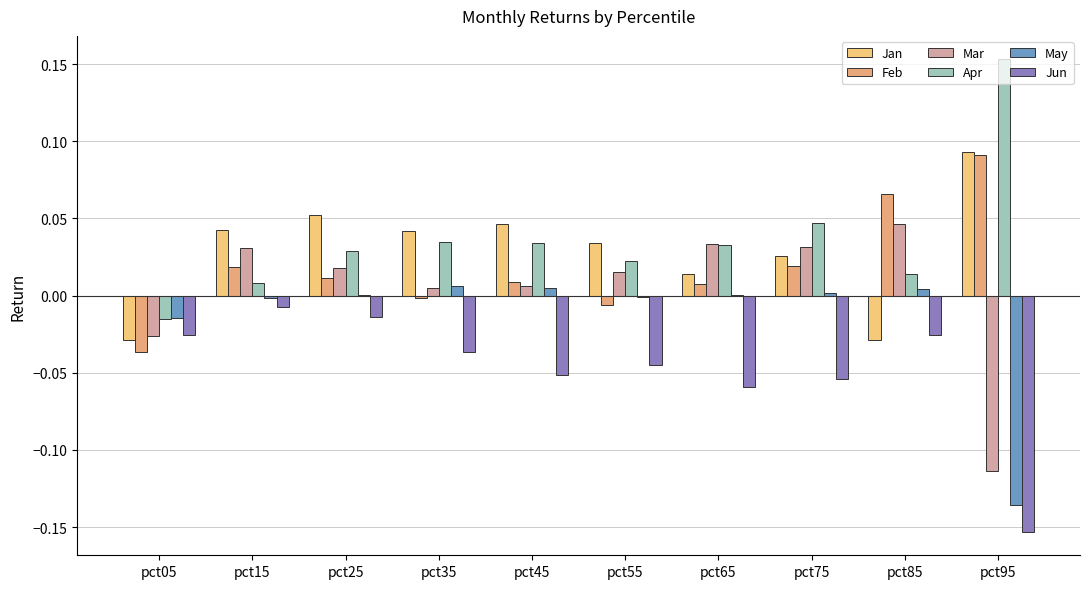

True or false: Apr has a value of 0.0 at pct45.

False